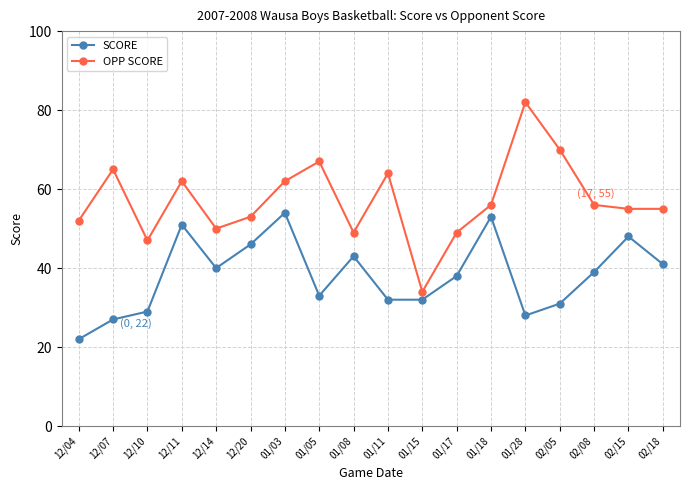

Read the OPP SCORE value at 01/18.

56